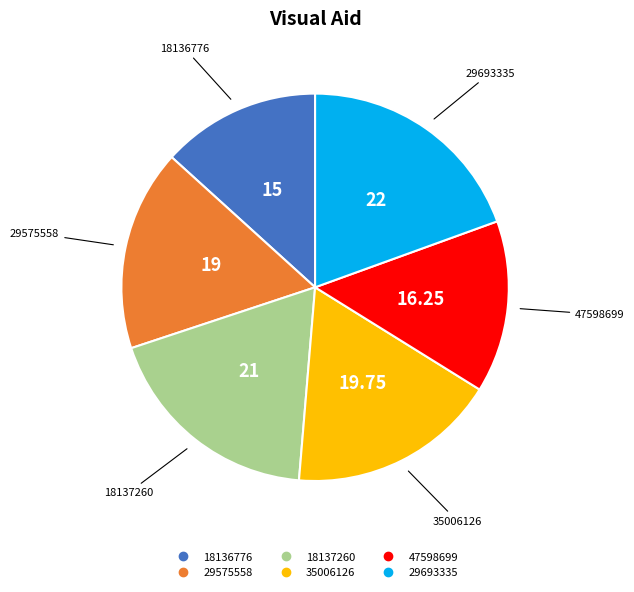

Do 29575558 and 18137260 together represent more than half of the pie?

No